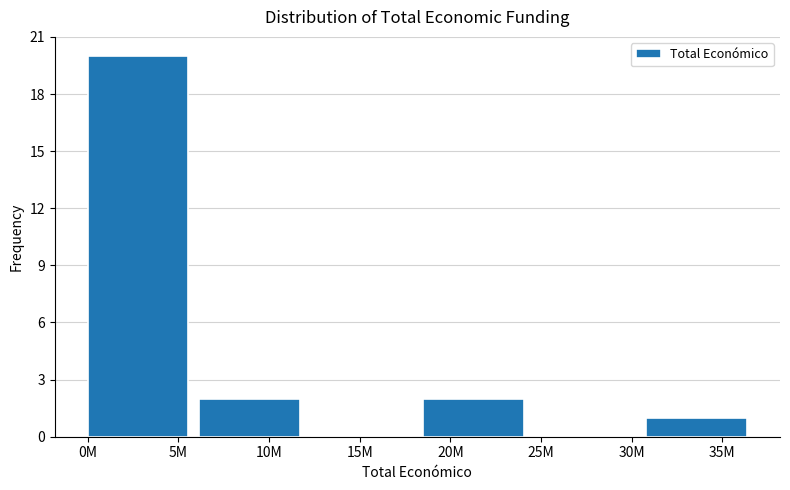

Reading left to right, extract all data points from this chart.

5M=20	10M=2	15M=0	20M=2	25M=0	35M=1